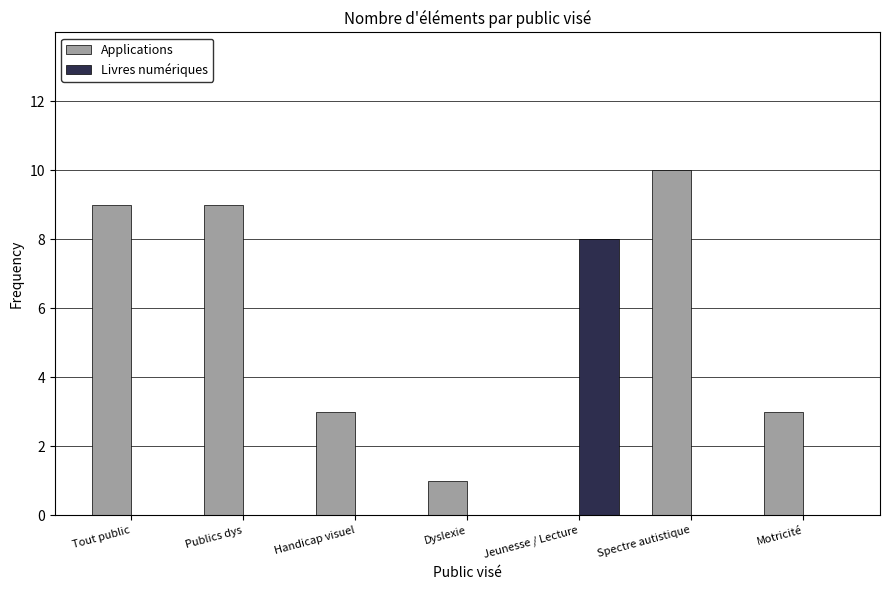

What is the maximum value shown in the chart?

10